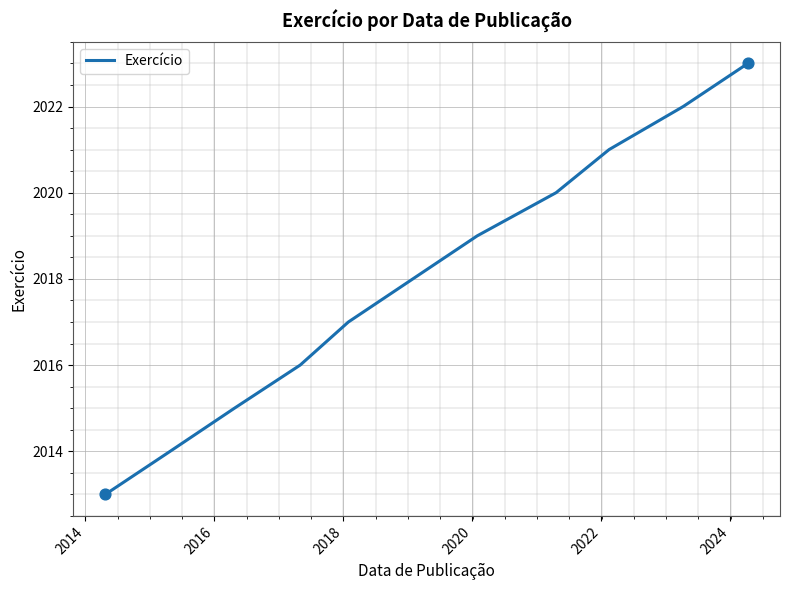

What is the smallest value displayed?

2013